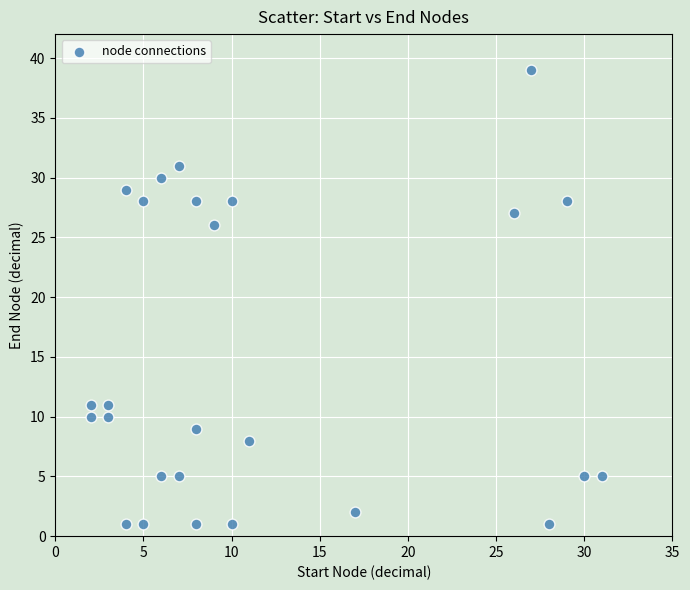

What is the range of X values (max minus min)?

29